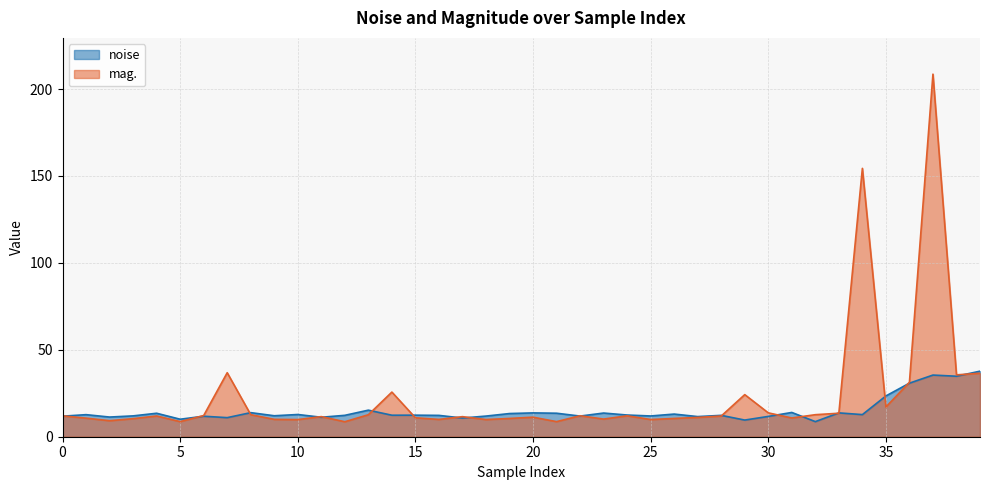

At which category is the sum across all series the highest?

37